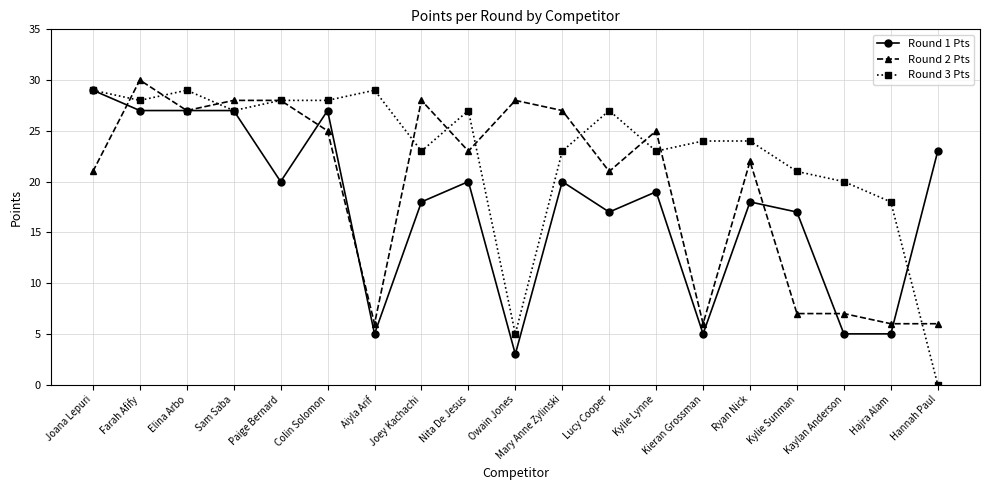

How many positive values does the Round 3 Pts series have?

18